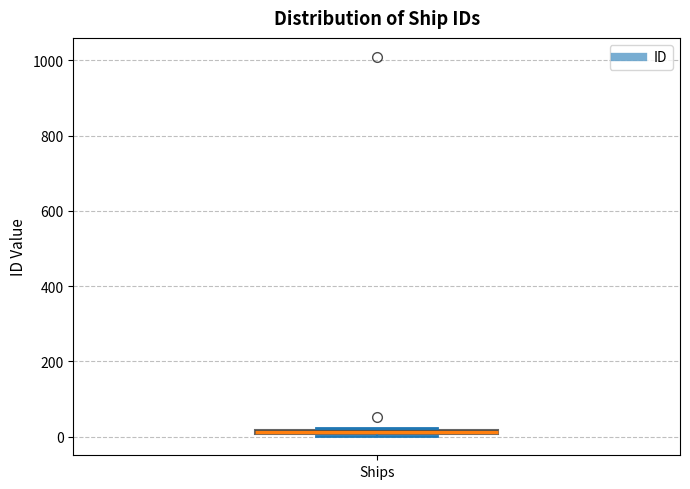

Where is the upper edge of the box for Ships on the y-axis? The values are not printed on the chart, so give them approximately, as read against the axis.

20